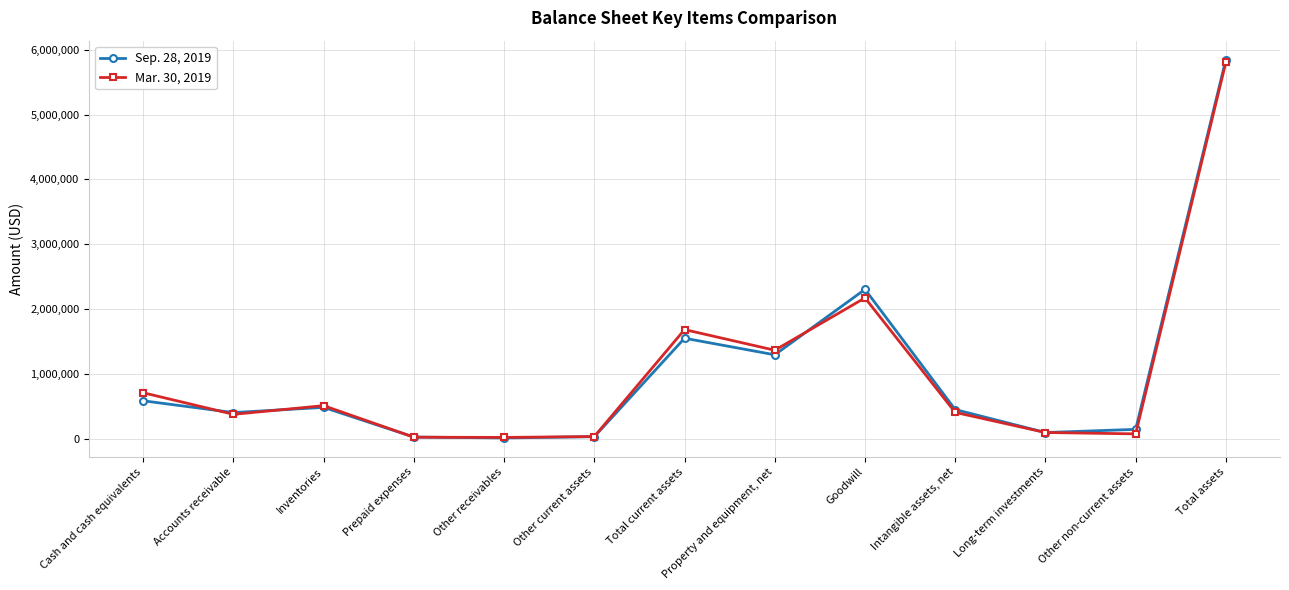

At which category does the chart reach its peak across all series?

Total assets